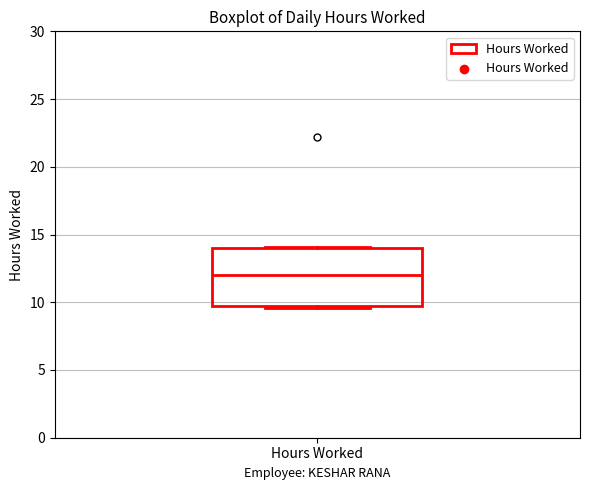

Transcribe this box plot: give where the median line is, the range the box spans, and where the two whiskers end, as read against the y-axis. The values are not printed on the chart, so give them approximately, as read against the axis.

median 12.0, box 9.5 to 14.0, whiskers 9.5 to 14.0